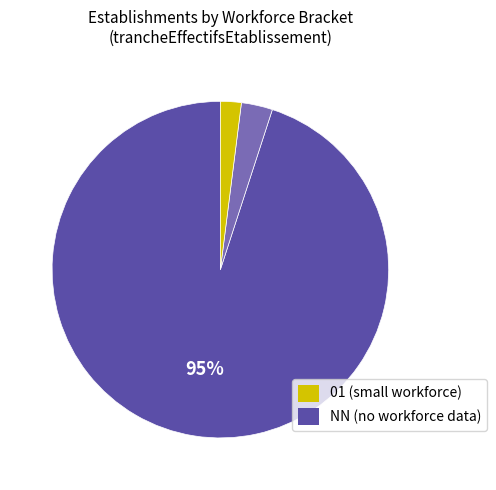

How many slices are in this pie chart?

3